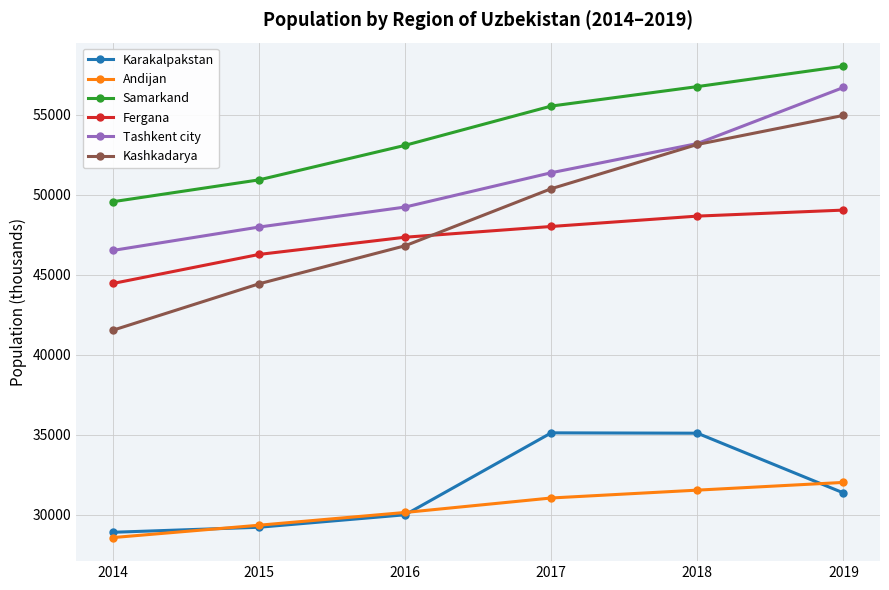

True or false: Kashkadarya and Samarkand cross at least once.

False